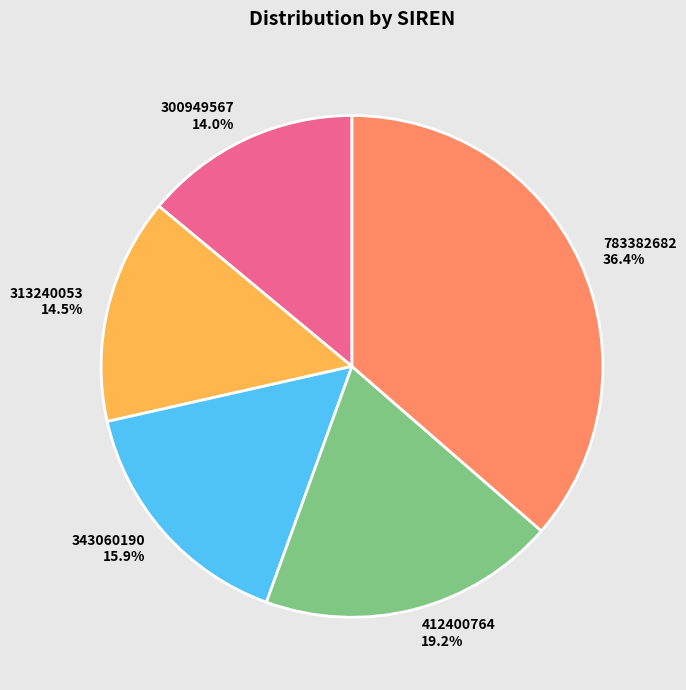

Between 343060190 and 783382682, which is larger?

783382682